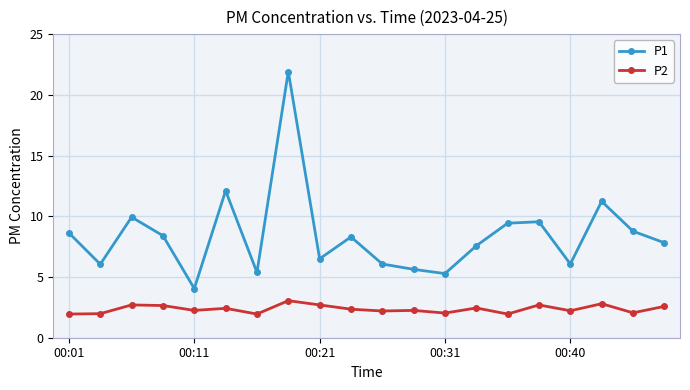

Rank the series by their average value, from lowest to highest.

P2, P1